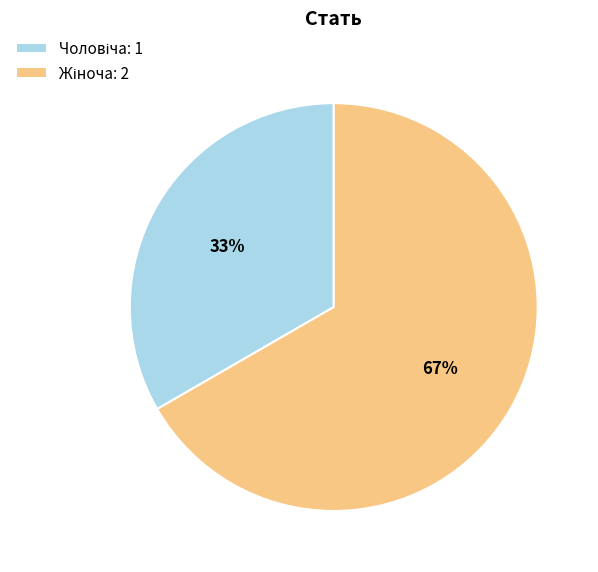

Is there a majority slice in this chart?

Yes